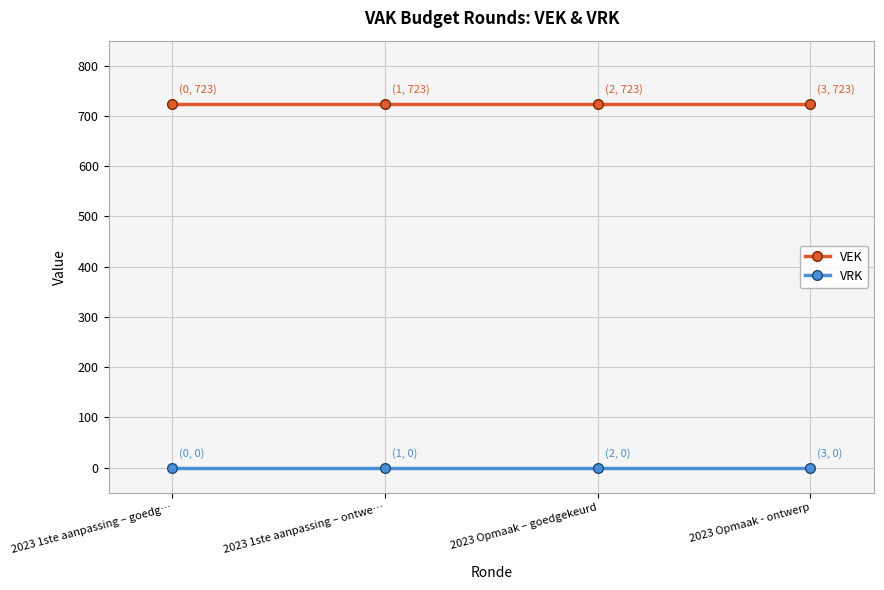

True or false: VRK and VEK intersect in this chart.

False